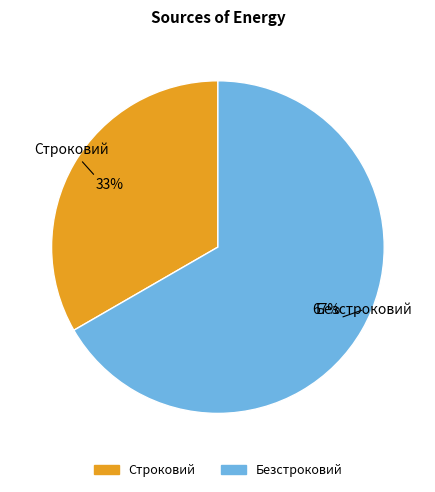

What is the largest slice in the pie chart?

Безстроковий